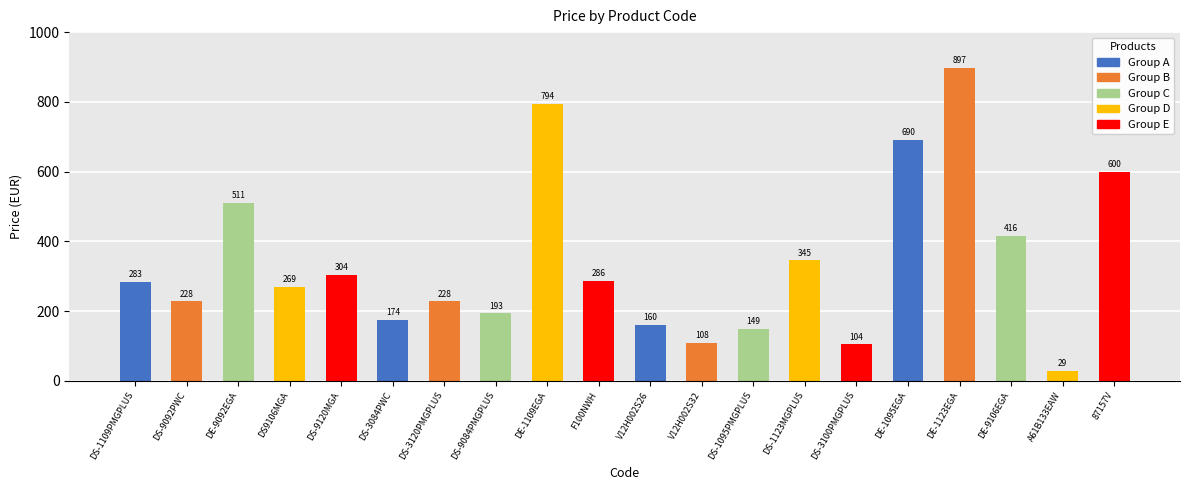

Read the value at DS-1123MGPLUS.

345.0